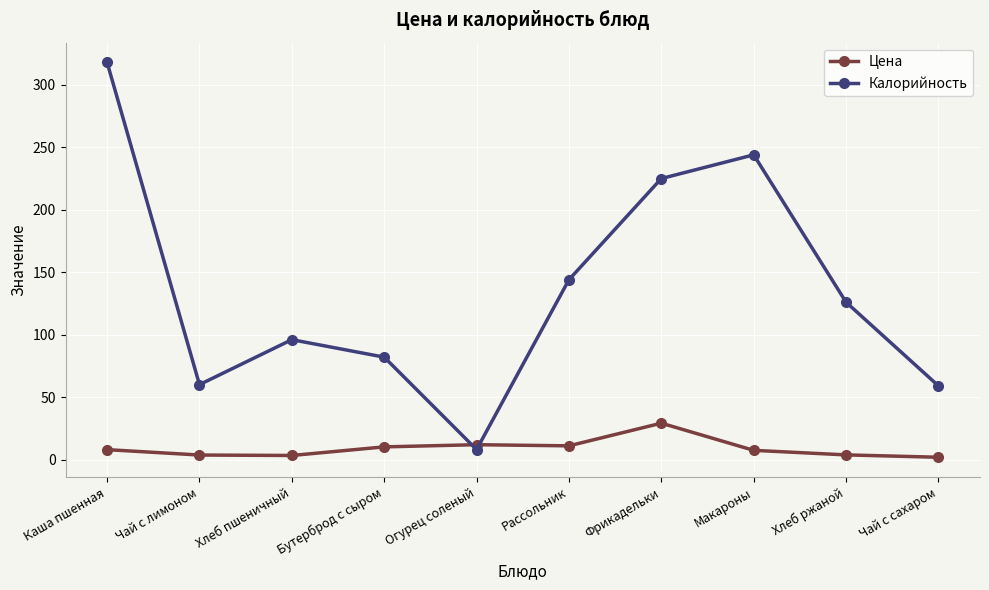

Where is the first local minimum for Калорийность?

Чай с лимоном